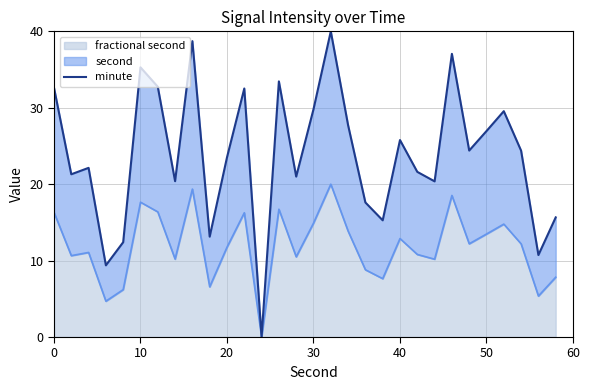

How many positive values are there?

29